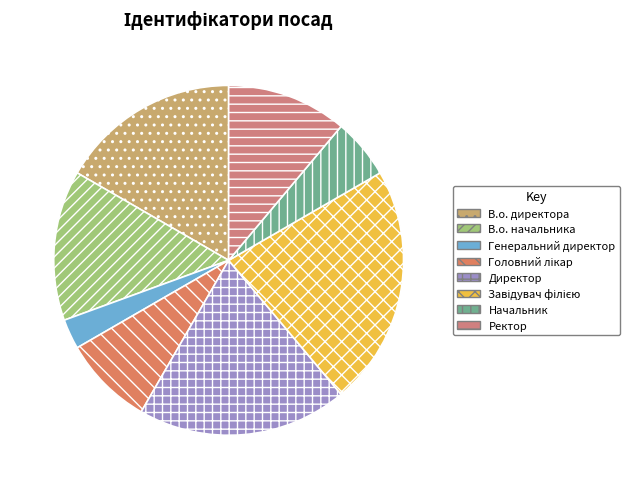

To the nearest percent, what portion does Ректор represent?

11%